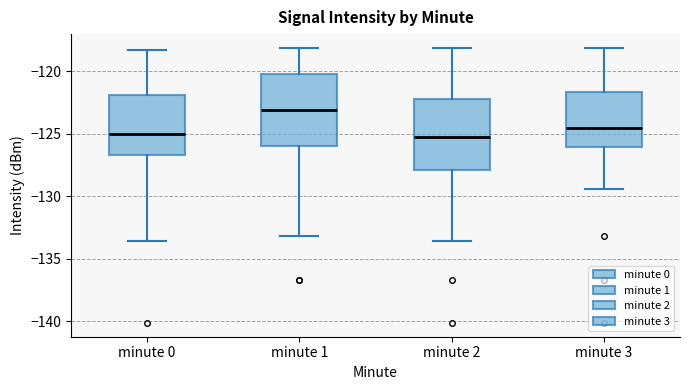

Where does the upper whisker of the box for minute 3 end on the y-axis? The values are not printed on the chart, so give them approximately, as read against the axis.

-118.0